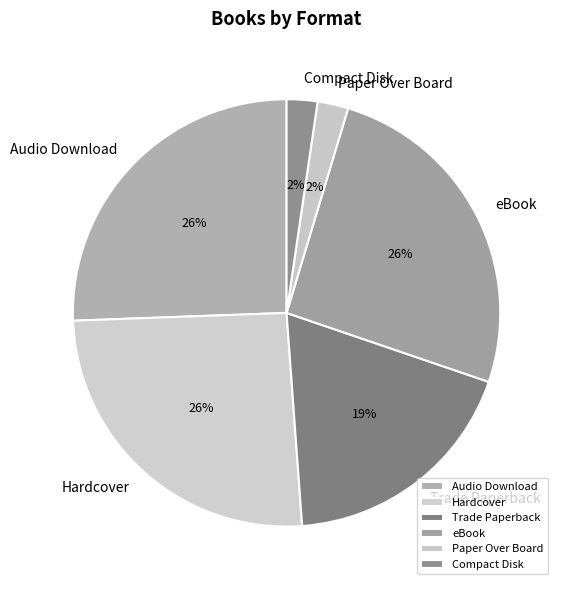

Is there a majority slice in this chart?

No